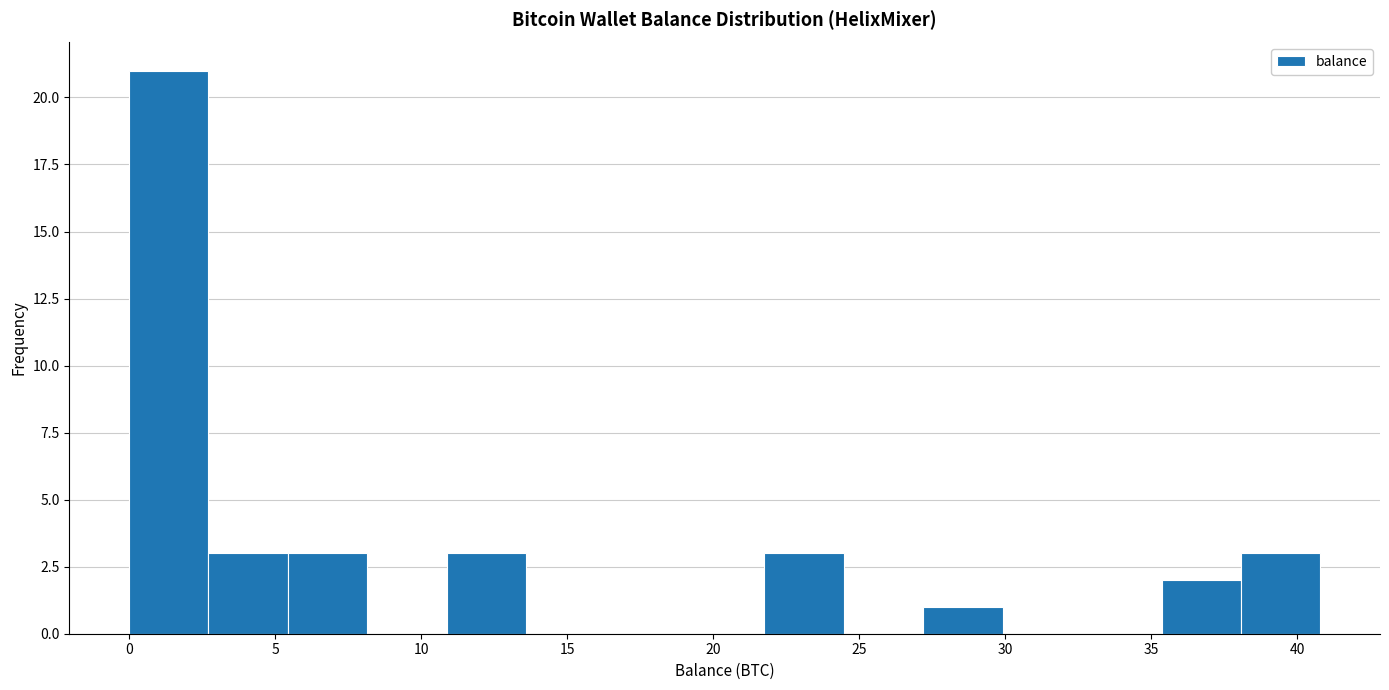

Reading left to right, list every bar in this chart as the range it spans on the x-axis followed by its height. Neither the bar edges nor the heights are printed on the chart, so give them approximately, as read against the axes.

0.0 to 2.5: 21
2.5 to 5.5: 3
5.5 to 8.0: 3
8.0 to 11.0: 0
11.0 to 13.5: 3
13.5 to 16.5: 0
16.5 to 19.0: 0
19.0 to 22.0: 0
22.0 to 24.5: 3
24.5 to 27.0: 0
27.0 to 30.0: 1
30.0 to 32.5: 0
32.5 to 35.5: 0
35.5 to 38.0: 2
38.0 to 41.0: 3